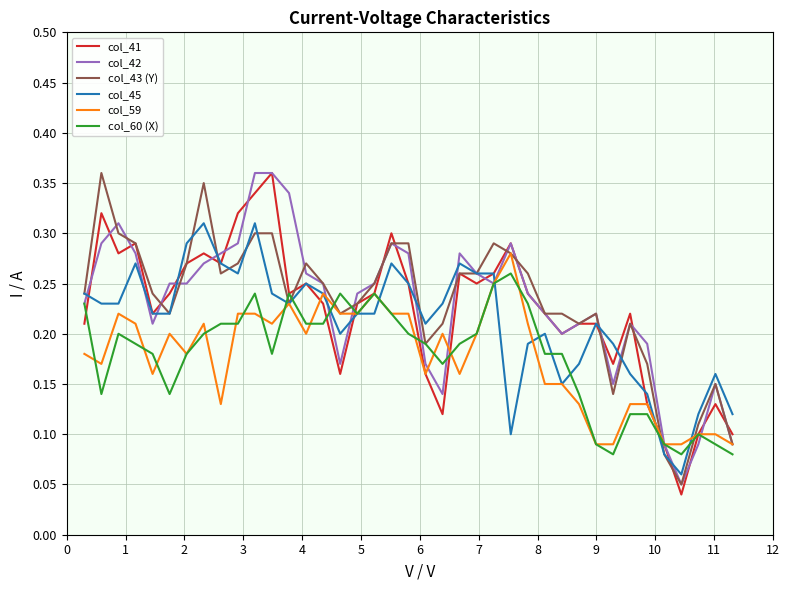

What are all the series names shown in the legend?

col_41, col_42, col_43 (Y), col_45, col_59, col_60 (X)